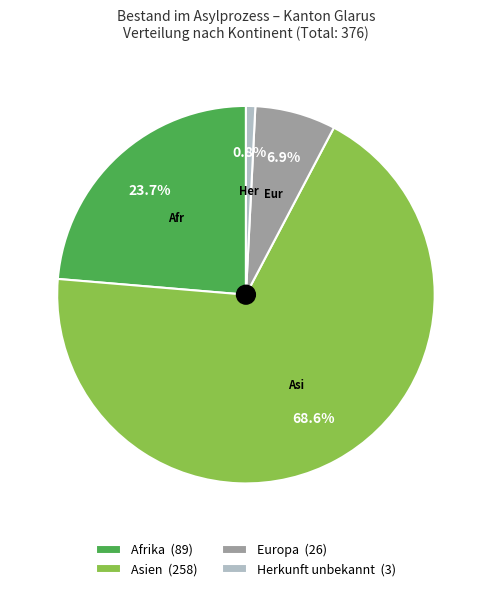

Which slice represents more than half of the pie?

Asien (258)